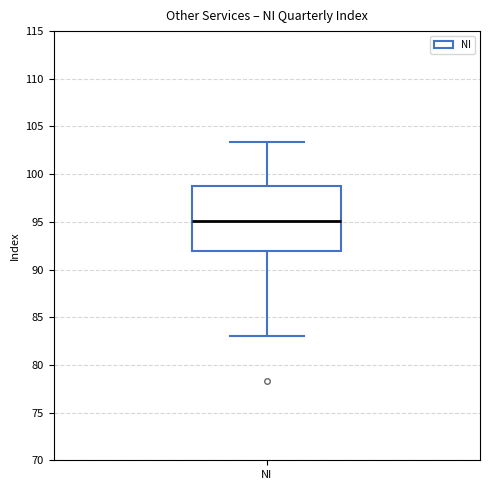

Read this box plot against the y-axis: the position of the median line, the range covered by the box, and the ends of both whiskers. The values are not printed on the chart, so give them approximately, as read against the axis.

median 95.0, box 92.0 to 99.0, whiskers 83.0 to 103.5